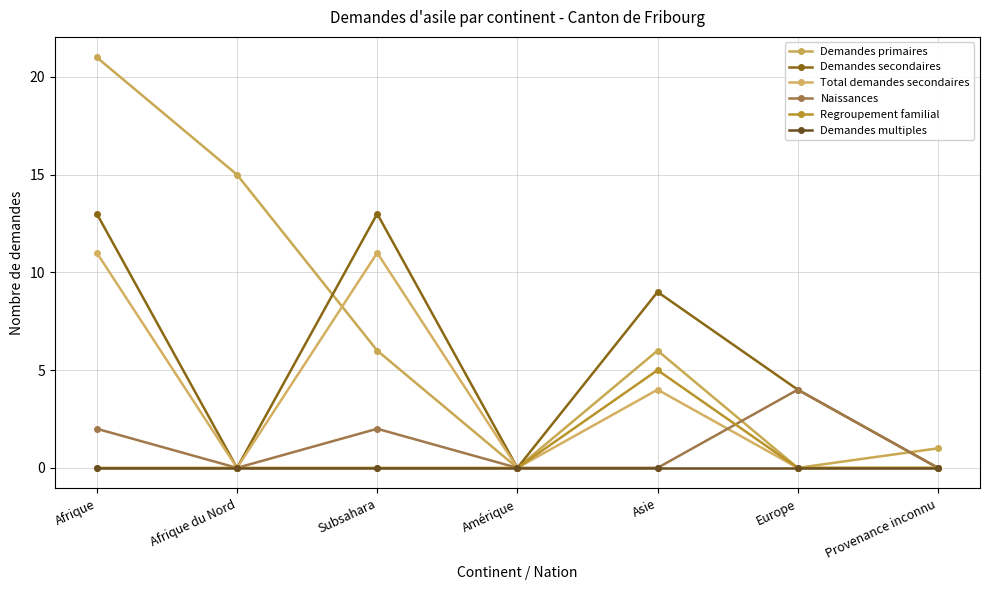

Which label corresponds to the largest value in the chart?

Afrique